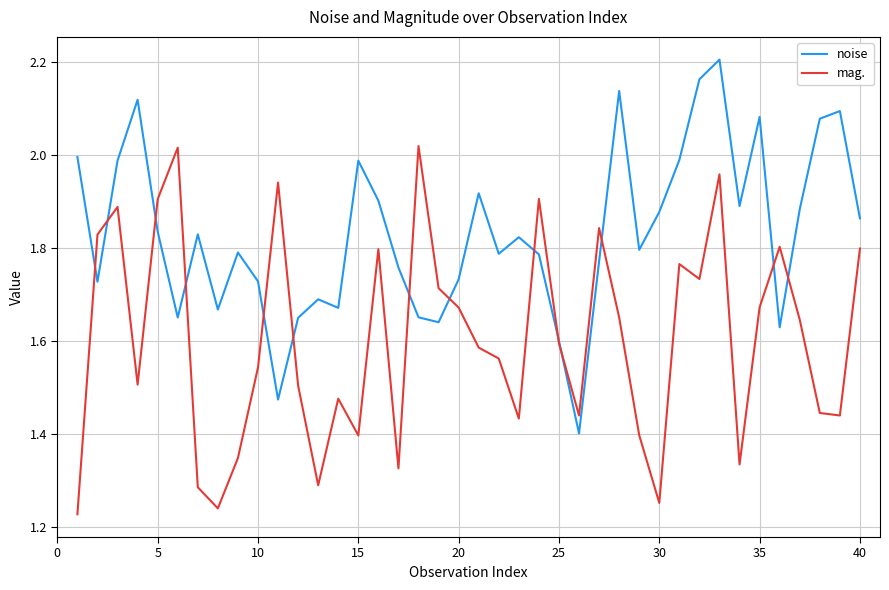

Which series has the largest total across all categories?

noise